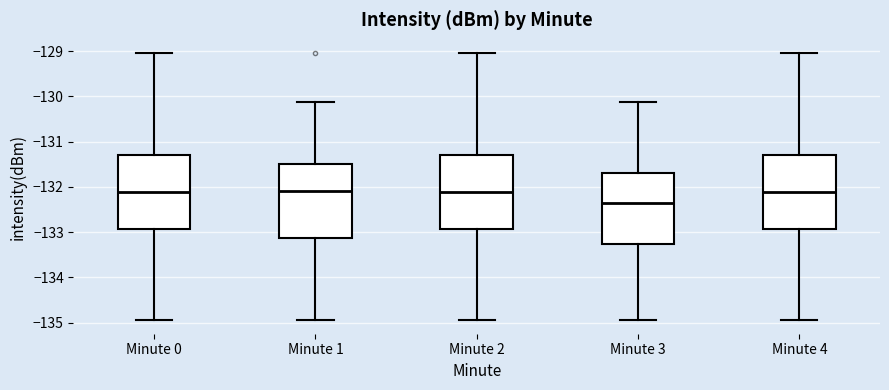

Where does the median line of the box for Minute 0 sit on the y-axis? The values are not printed on the chart, so give them approximately, as read against the axis.

-132.1